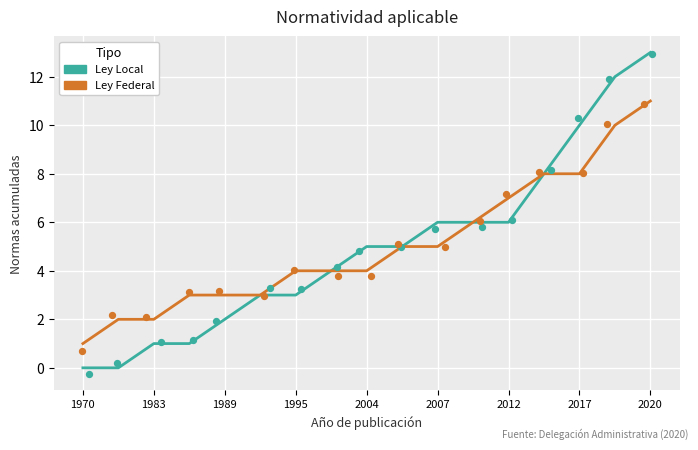

What is the total value across all series at 2012?

13